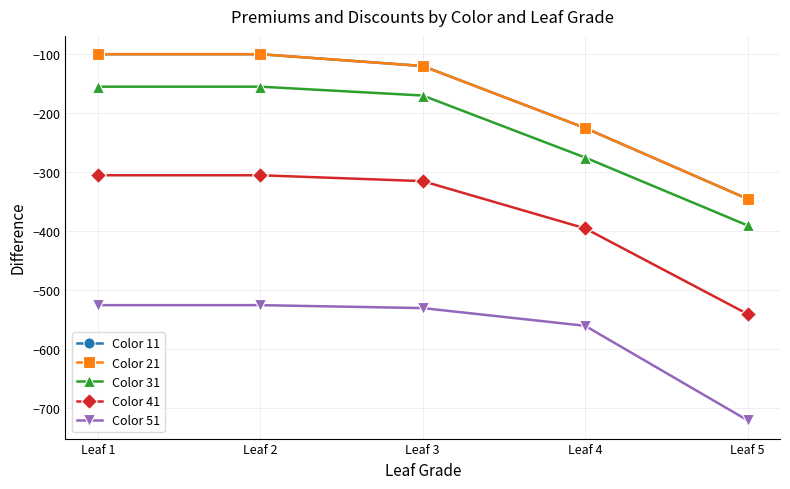

Does the chart have visible grid lines?

Yes